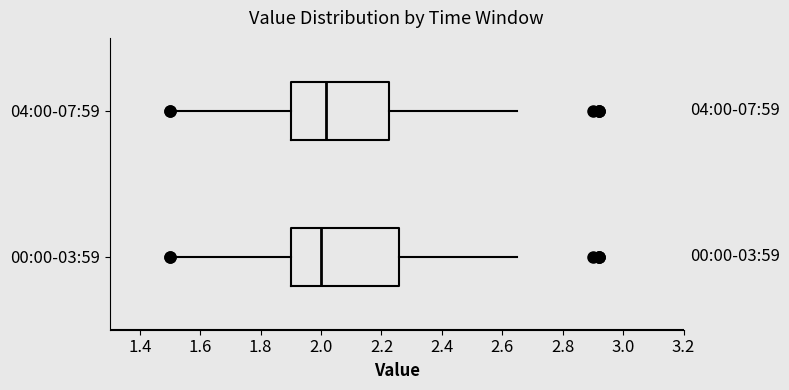

Where does the median line of the box for 04:00-07:59 sit on the x-axis? The values are not printed on the chart, so give them approximately, as read against the axis.

2.02